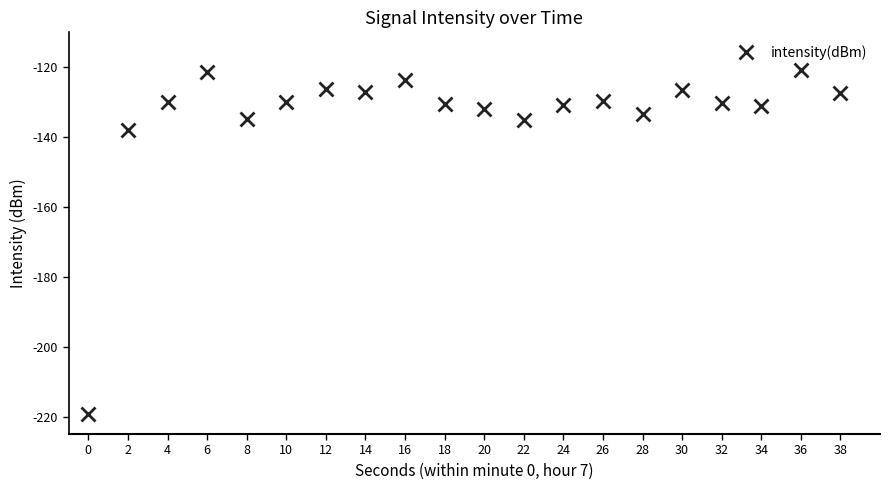

At which label does the data first exceed -129?

6